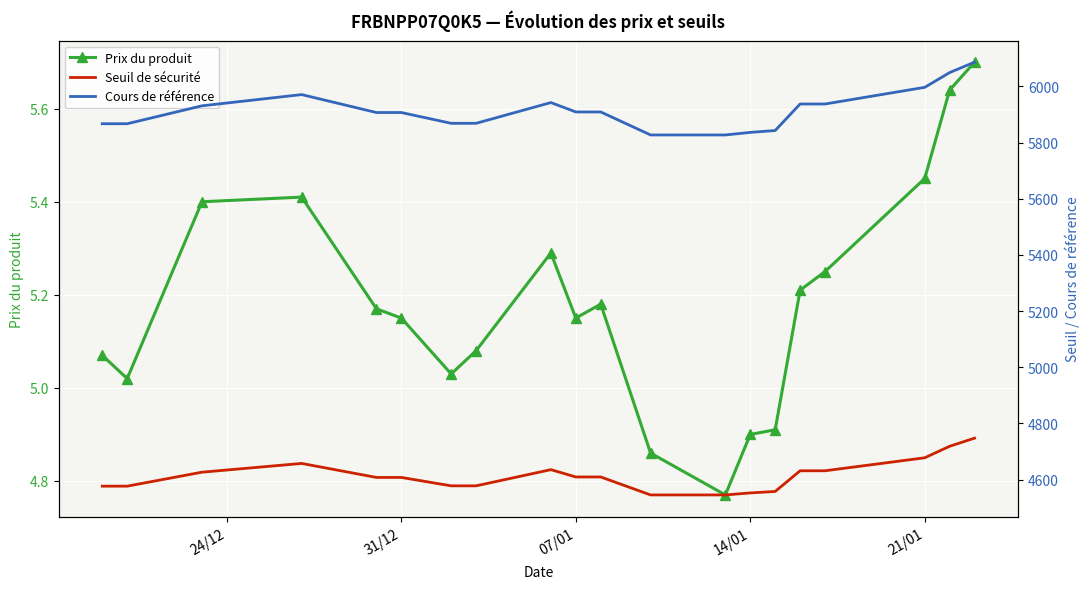

What is the maximum value shown in the chart?

6086.4